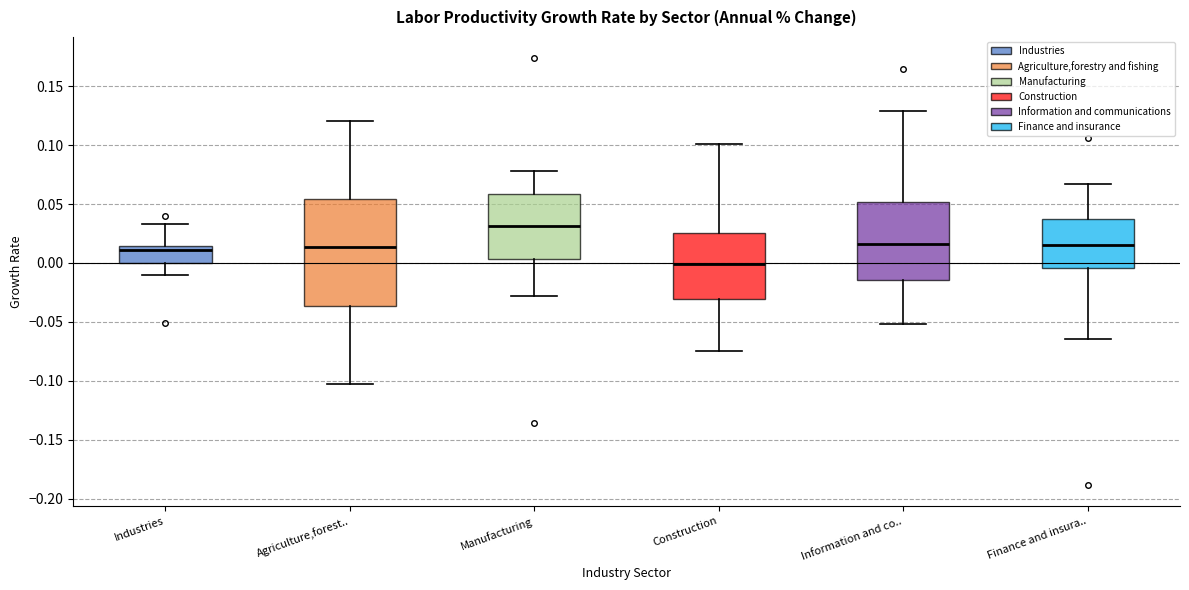

Which box has the highest median line?

Manufacturing